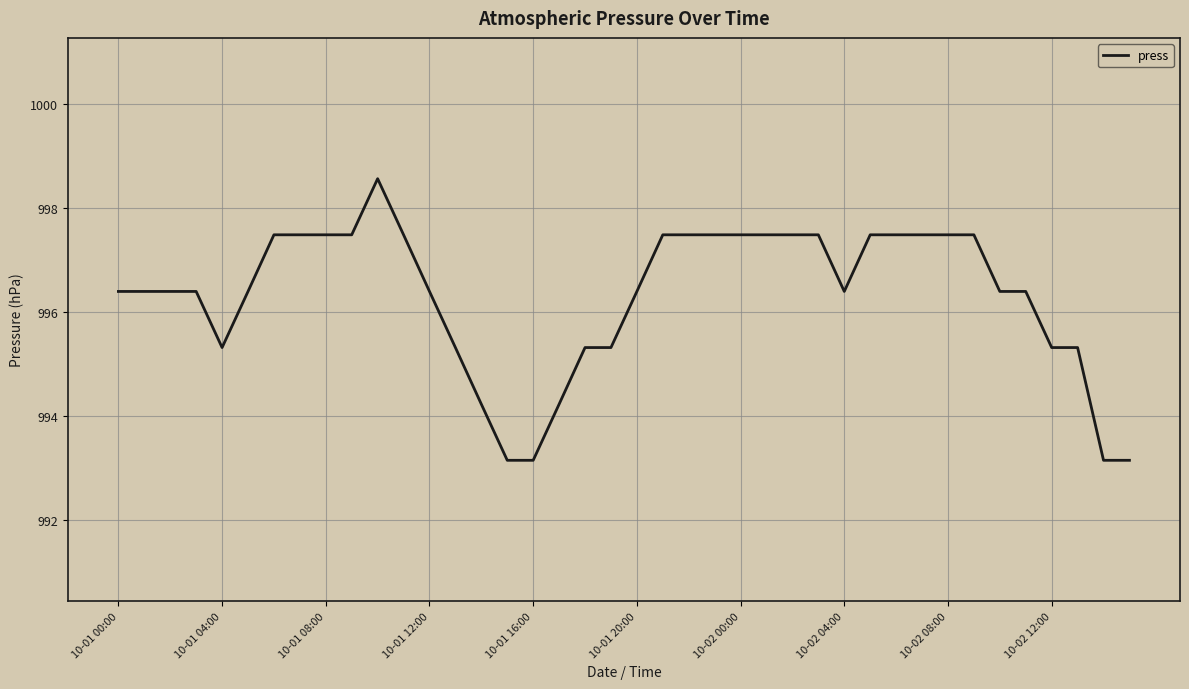

What is the maximum value shown in the chart?

998.6